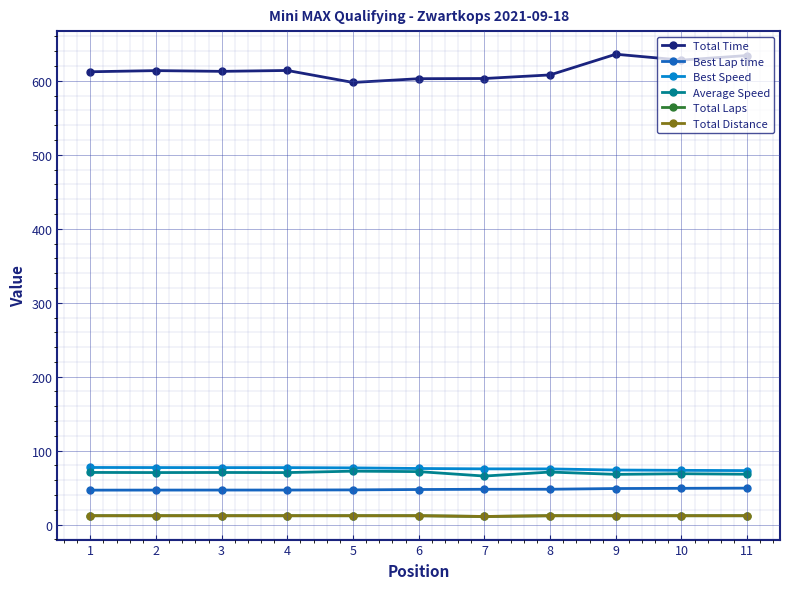

Does the chart have visible grid lines?

Yes